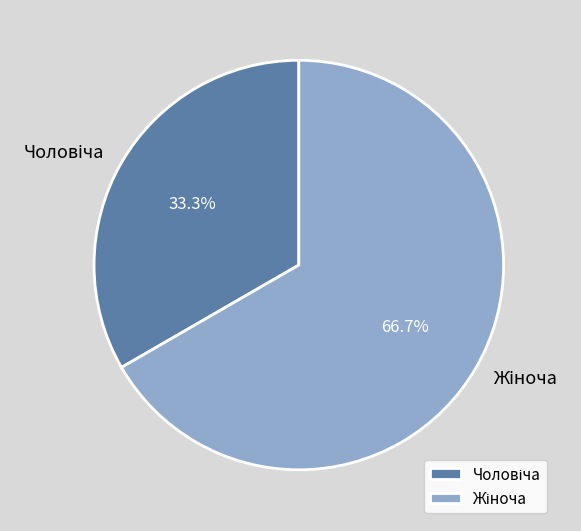

Is there any slice that represents more than half of the pie?

Yes